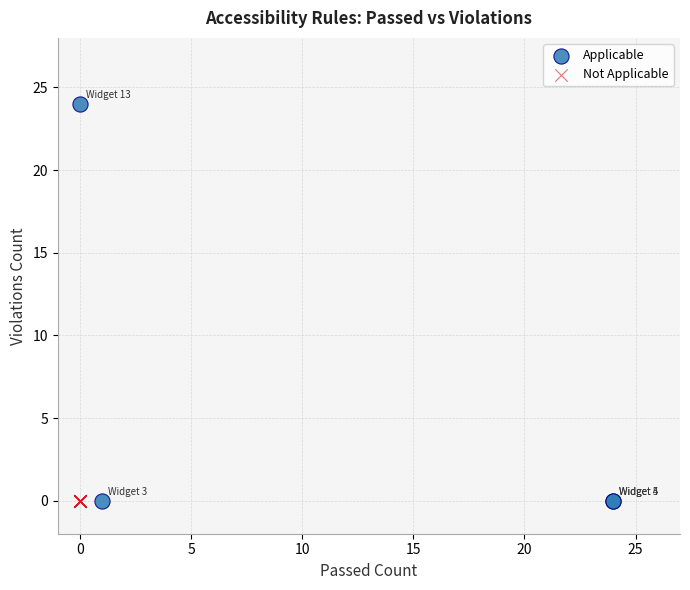

Which series reaches the maximum Y coordinate?

Applicable